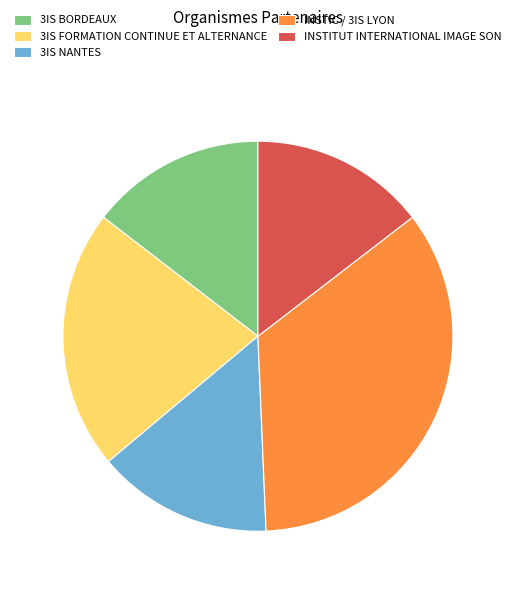

Do INSTITUT INTERNATIONAL IMAGE SON and 3IS FORMATION CONTINUE ET ALTERNANCE together represent more than half of the pie?

No